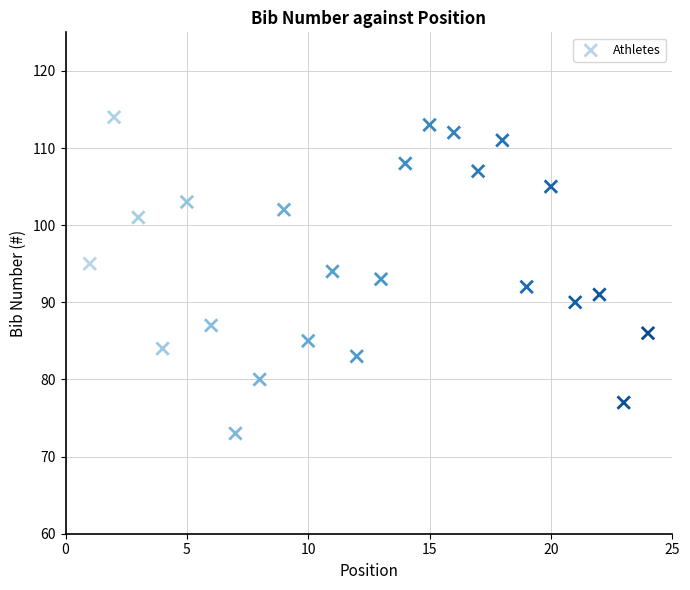

What is the range of X values (max minus min)?

23